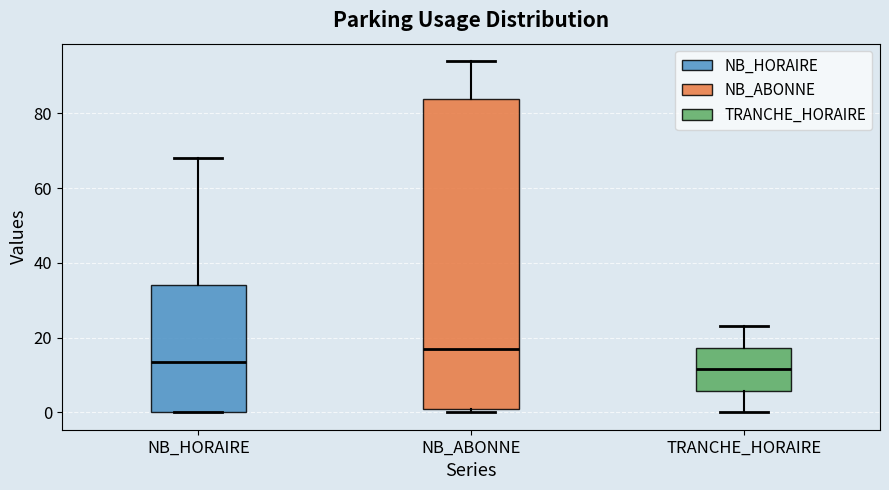

Reading left to right, read every box against the y-axis: the position of its median line, the range the box covers, and the ends of its whiskers. The values are not printed on the chart, so give them approximately, as read against the axis.

NB_HORAIRE: median 14, box 0 to 34, whiskers 0 to 68
NB_ABONNE: median 18, box 0 to 84, whiskers 0 (just below the box's lower edge) to 94
TRANCHE_HORAIRE: median 12, box 6 to 18, whiskers 0 to 24